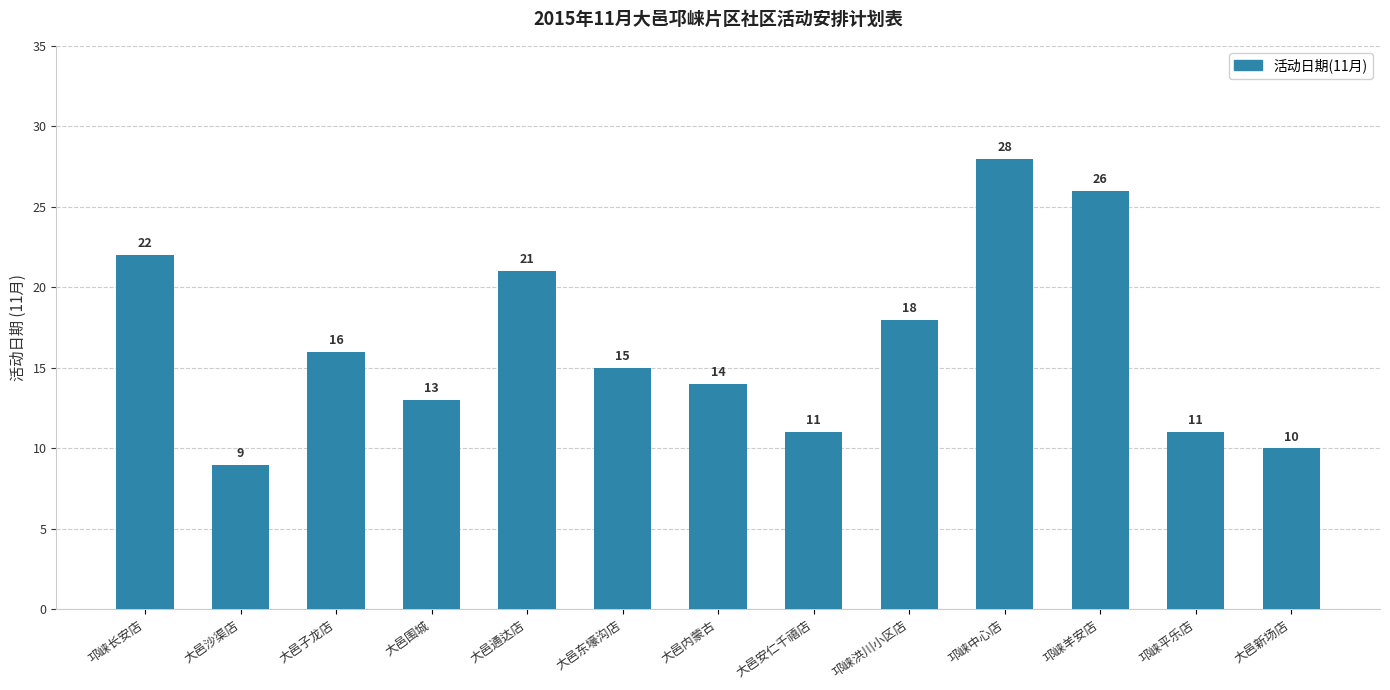

Are the bars grouped side by side (vs. stacked)?

No